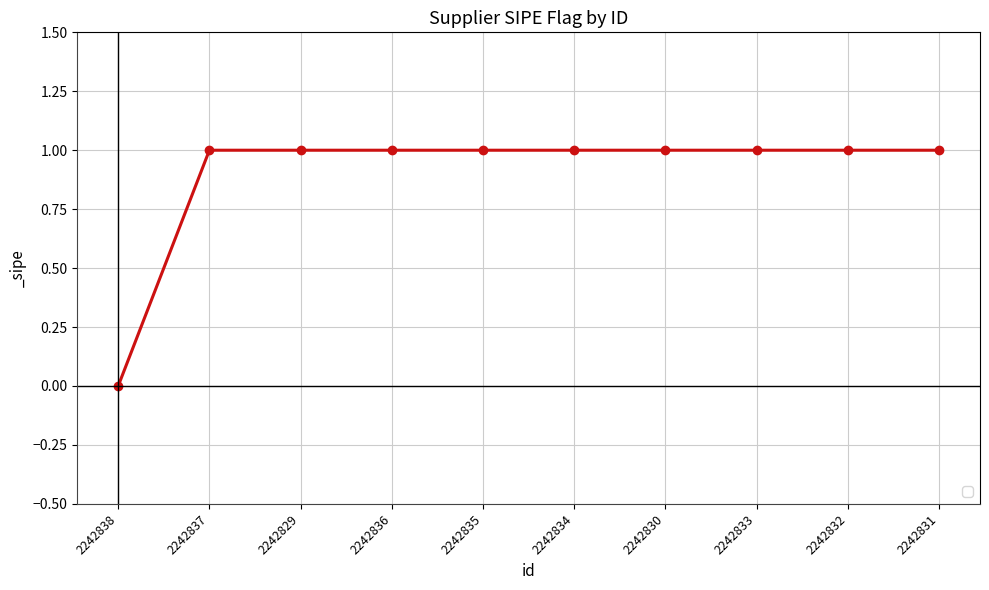

Is this an area chart (filled region under the line)?

No